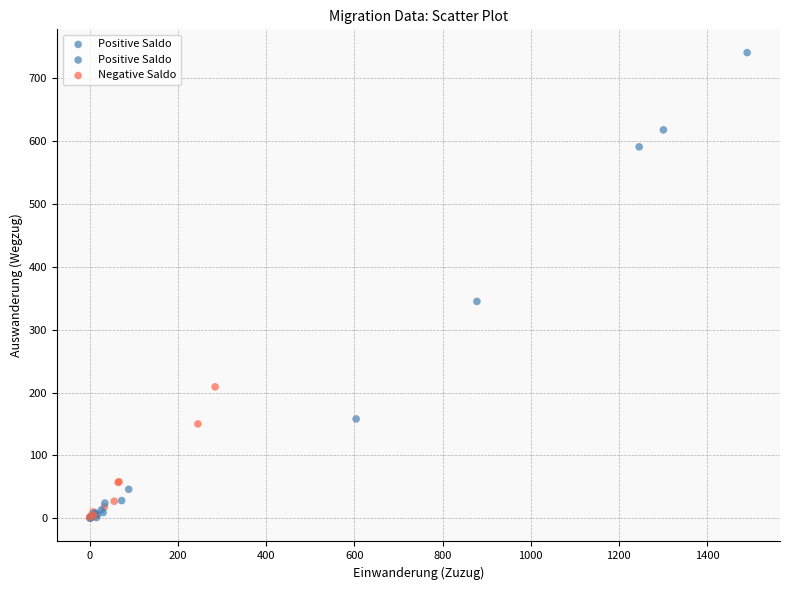

What Y value in the scatter plot is closest to 370?

345